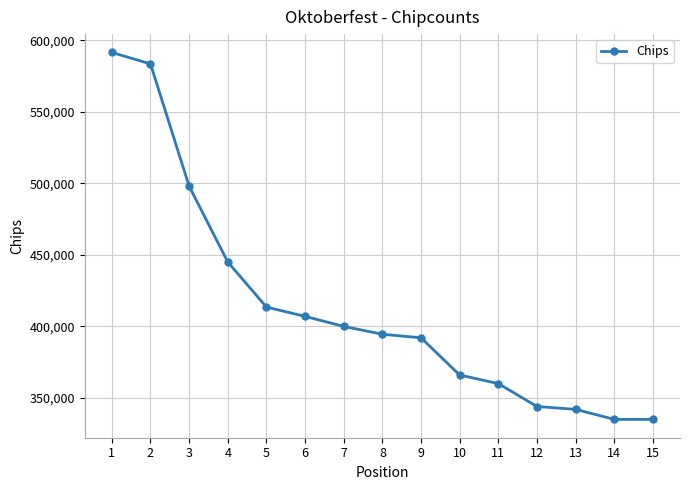

What is the change in value from 9 to 10?

-26000